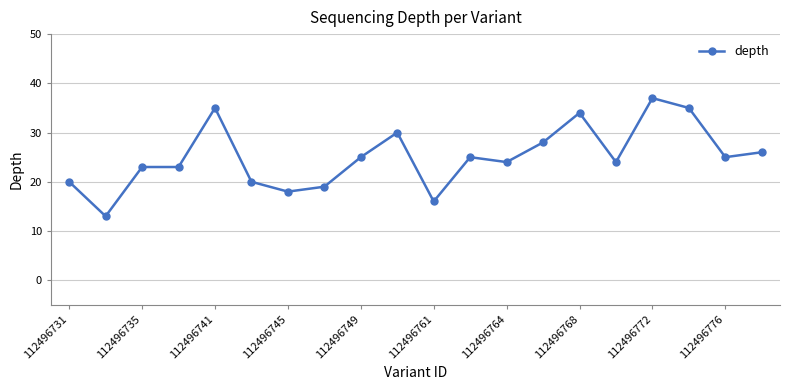

What is the smallest value displayed?

13